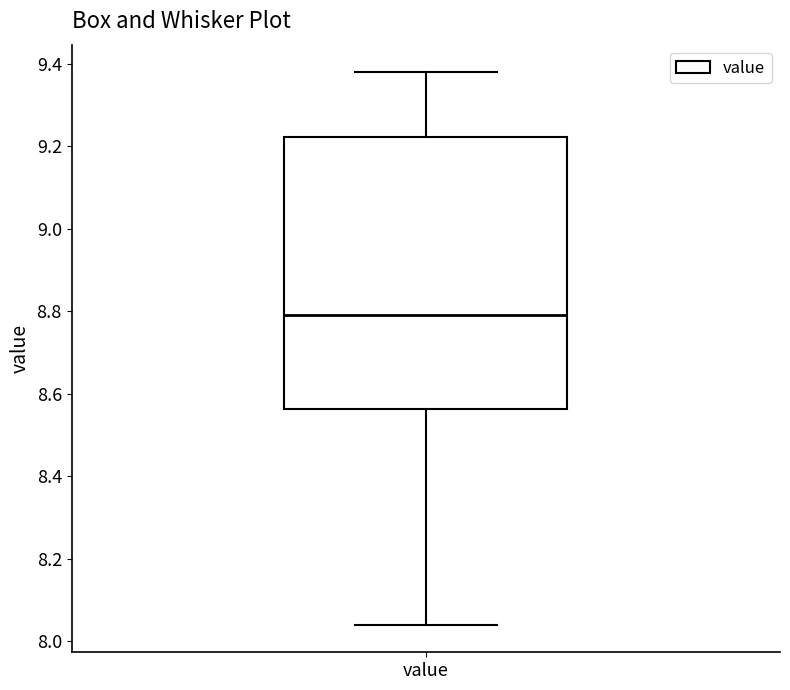

Where is the lower edge of the box for value on the y-axis? The values are not printed on the chart, so give them approximately, as read against the axis.

8.56